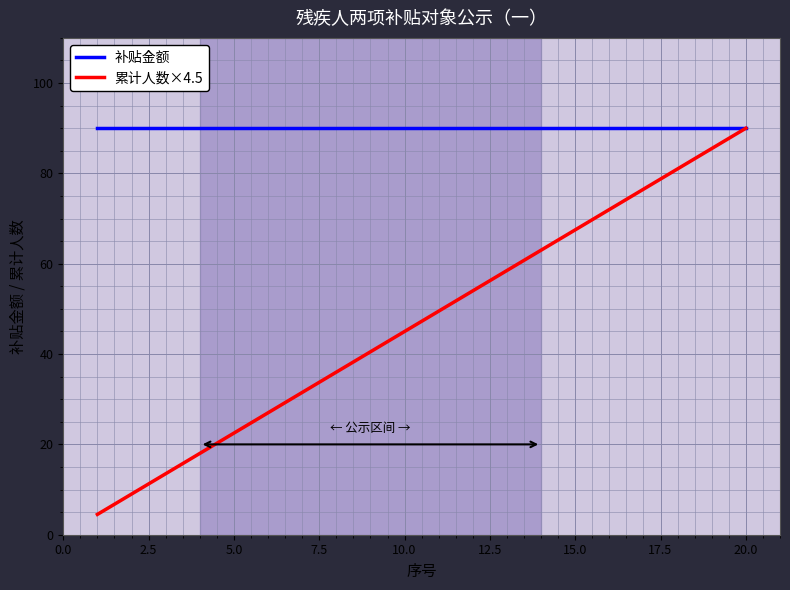

Which series has the largest range (max minus min)?

累计人数×4.5